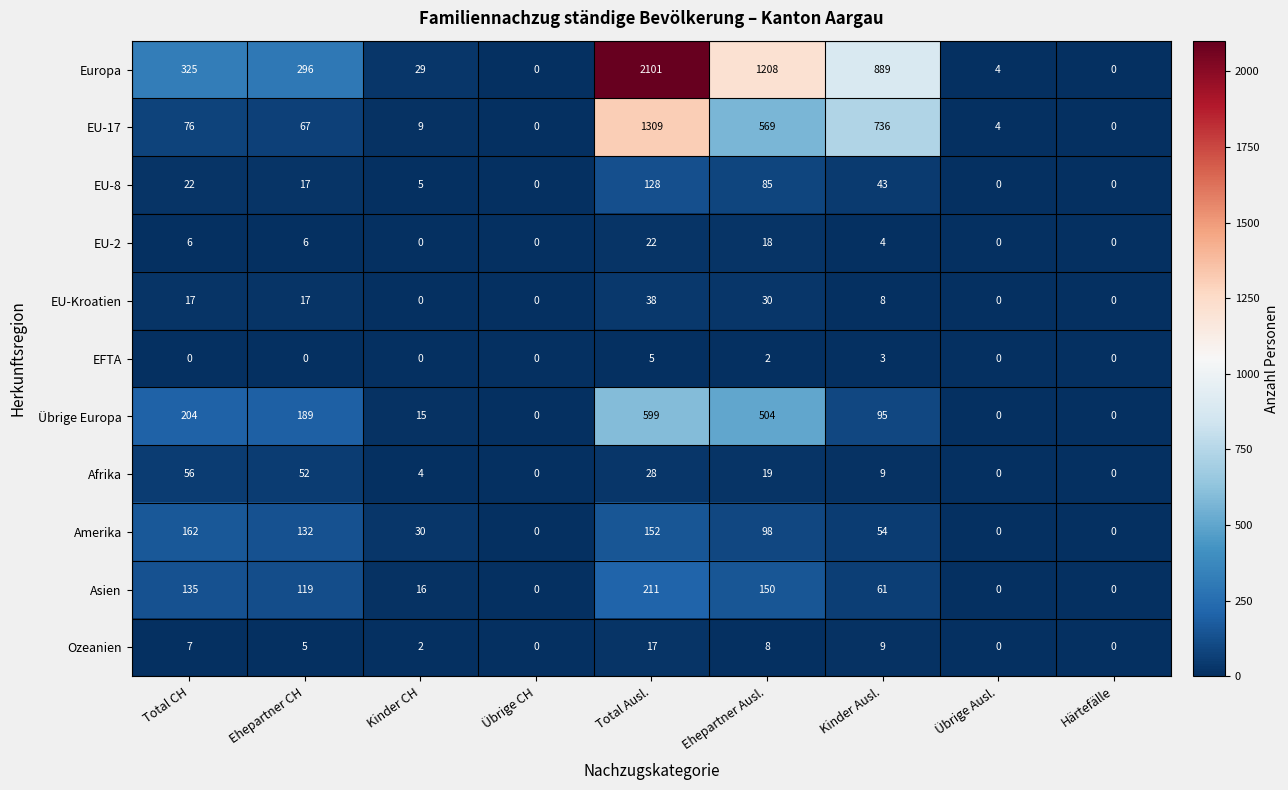

Between Ehepartner Ausl. and Übrige Ausl., which series saw the biggest shift?

Europa